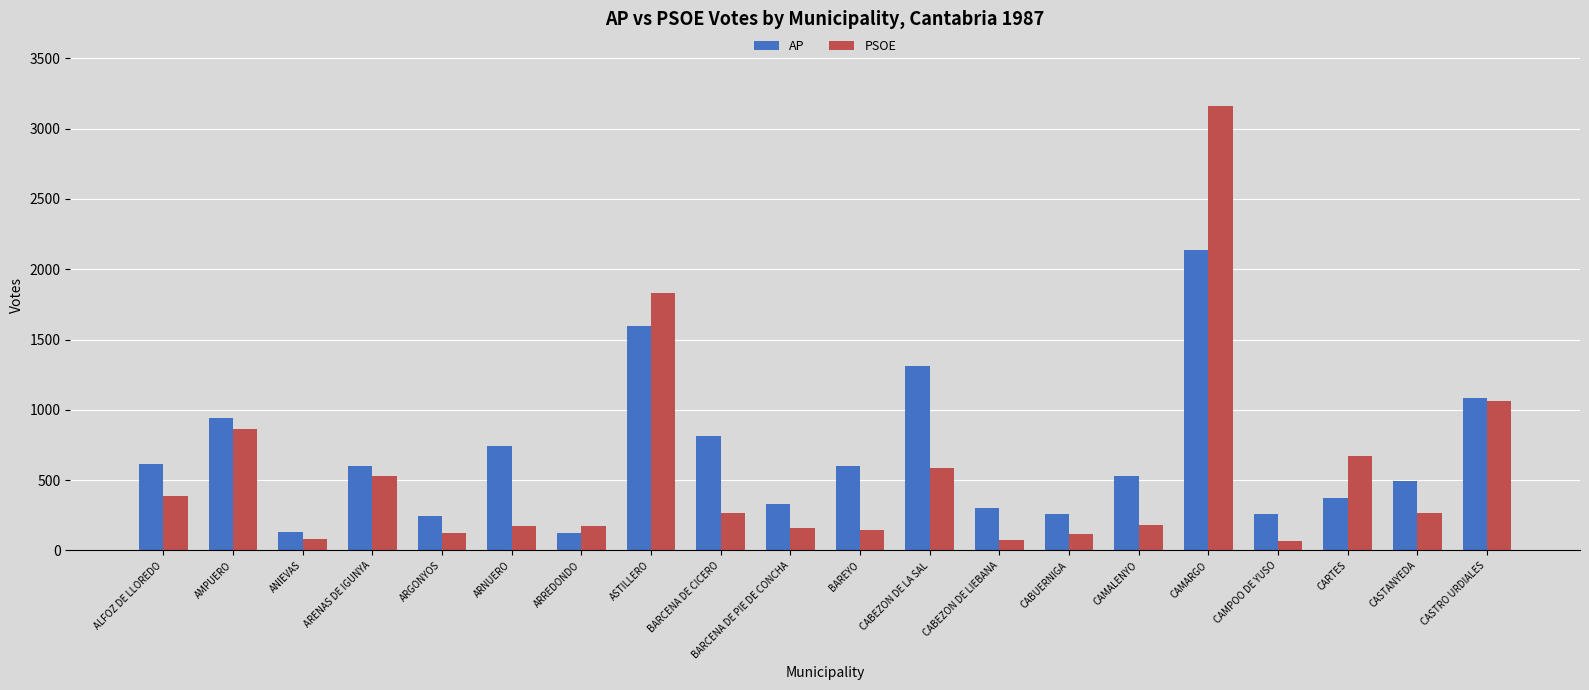

Rank the series at CARTES from lowest to highest value.

AP, PSOE